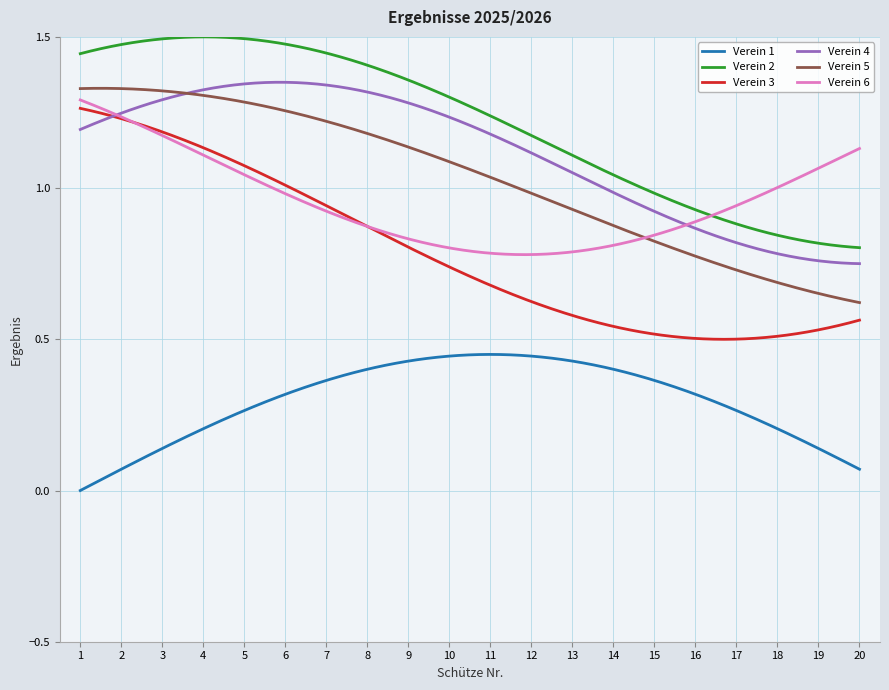

Which series has the largest total across all categories?

Verein 2